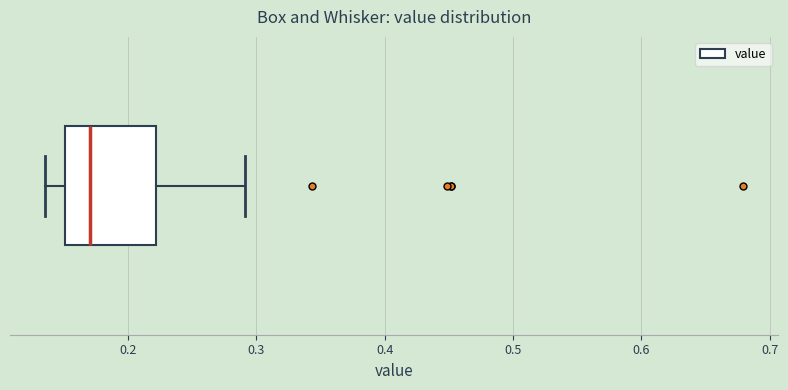

Transcribe this box plot: give where the median line is, the range the box spans, and where the two whiskers end, as read against the x-axis. The values are not printed on the chart, so give them approximately, as read against the axis.

median 0.17, box 0.15 to 0.22, whiskers 0.14 to 0.29